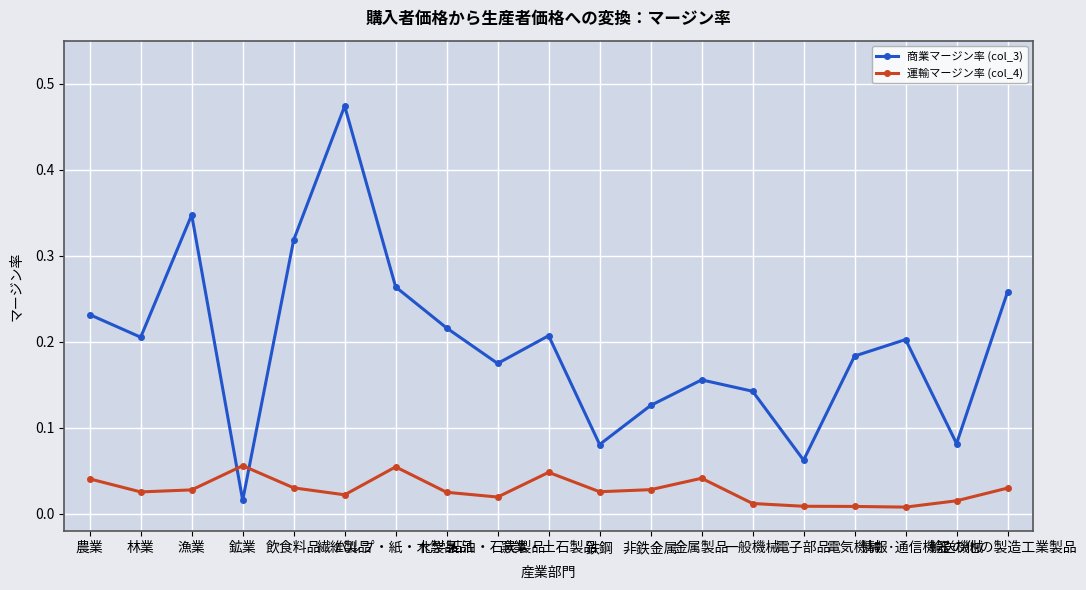

Which series has the largest total across all categories?

商業マージン率 (col_3)